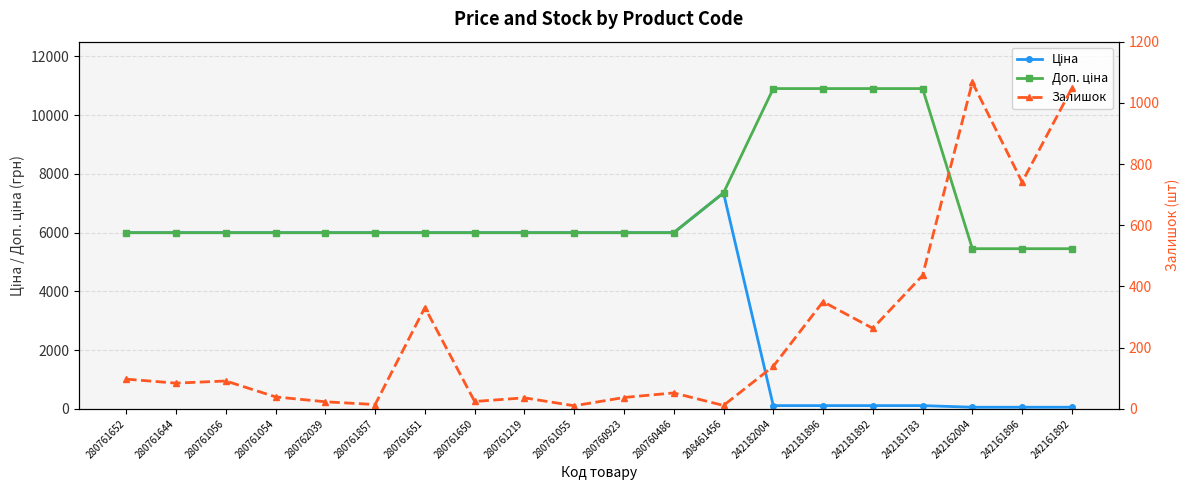

Which series has the largest total across all categories?

Доп. ціна